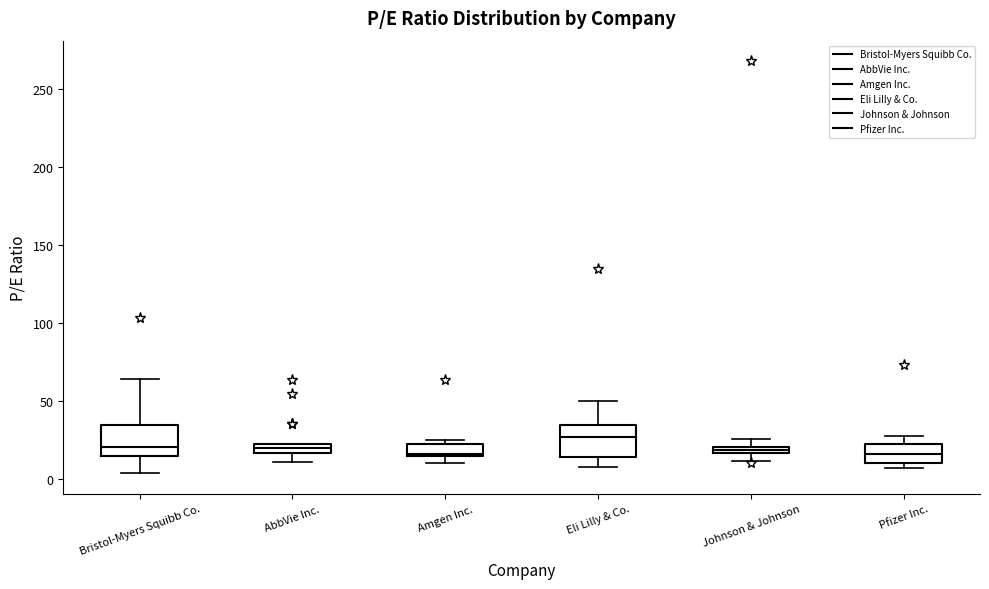

Where is the lower edge of the box for AbbVie Inc. on the y-axis? The values are not printed on the chart, so give them approximately, as read against the axis.

15